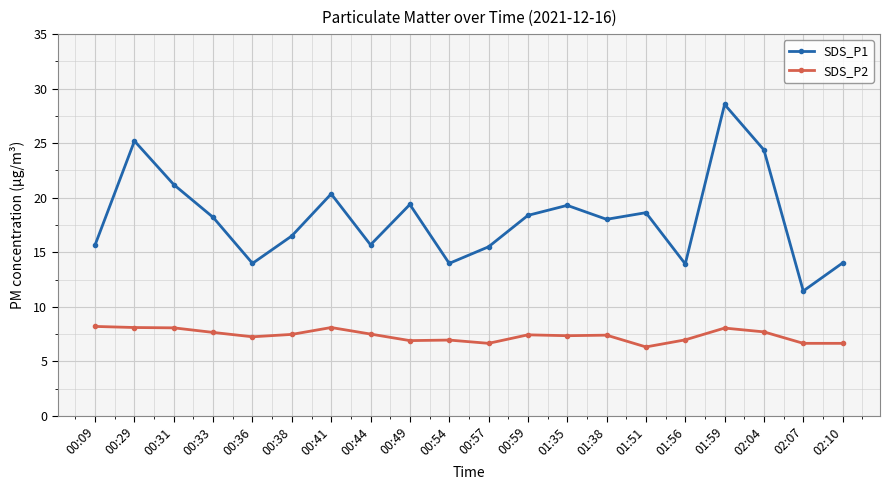

In SDS_P2, how many points are higher than both neighbors (excluding endpoints)?

5